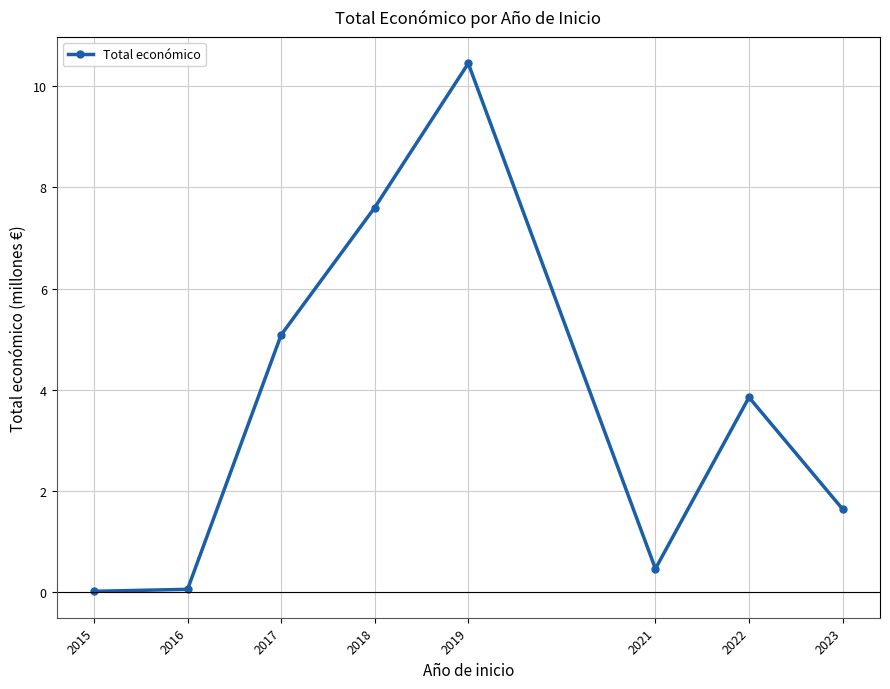

Read the value at 2022.

3.9